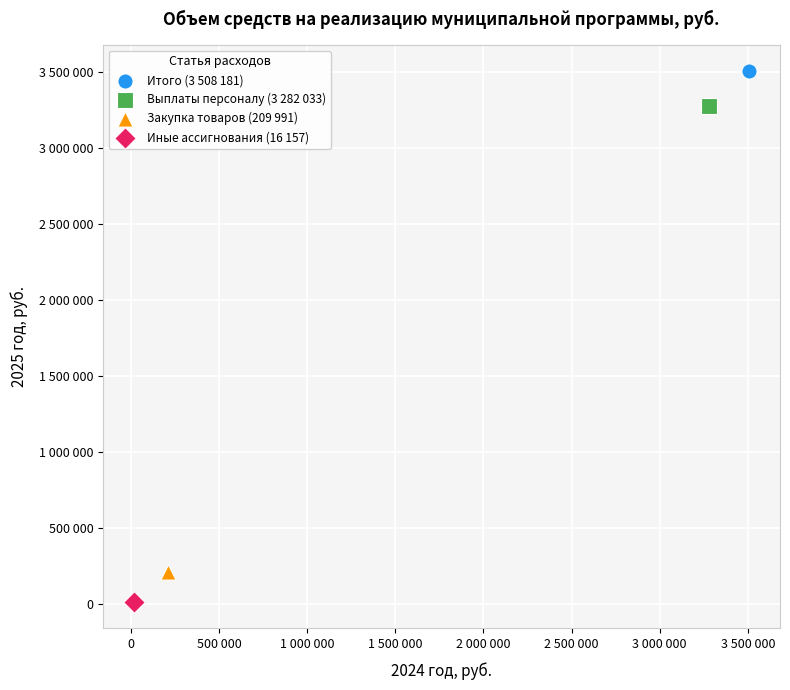

Which series contains the lowest Y value?

Иные ассигнования (16 157)